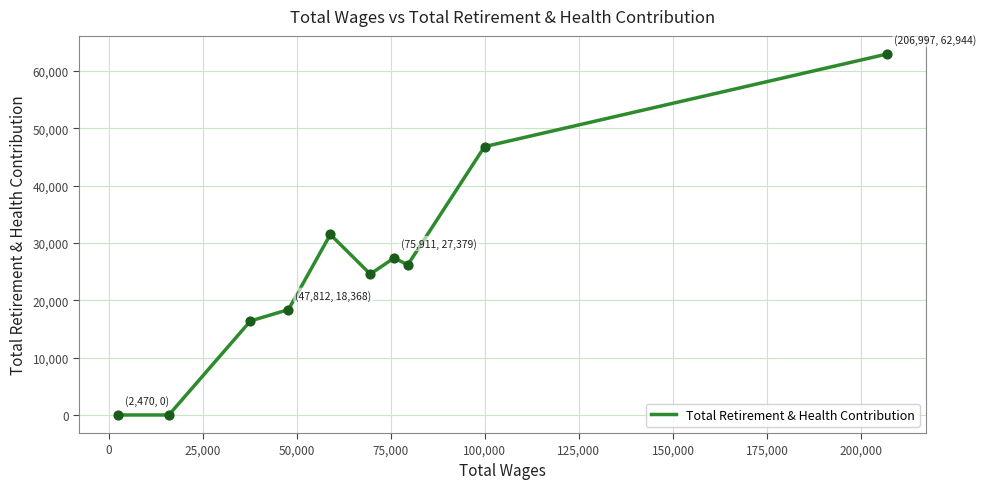

What is the difference between the maximum and minimum values?

62944